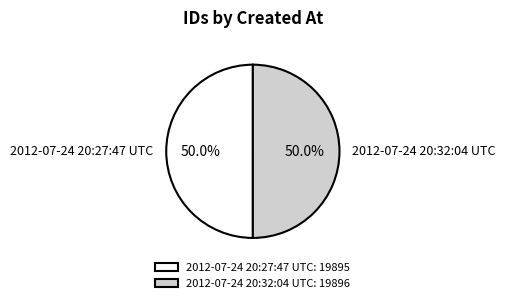

What is the ratio of the value at 2012-07-24 20:32:04 UTC to the value at 2012-07-24 20:27:47 UTC?

1.0